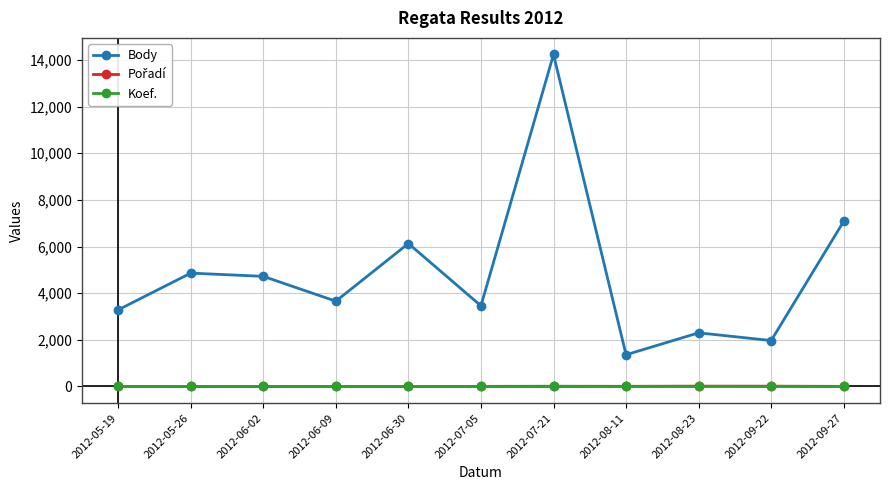

At how many categories does at least one series exceed 980?

11